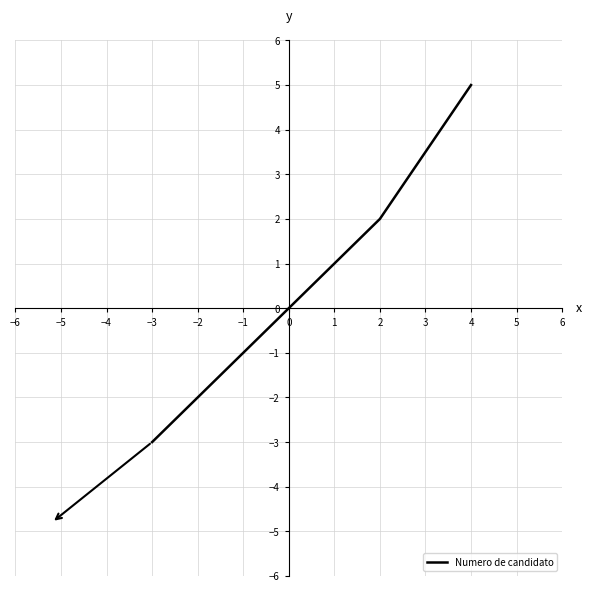

What is the average value?

1